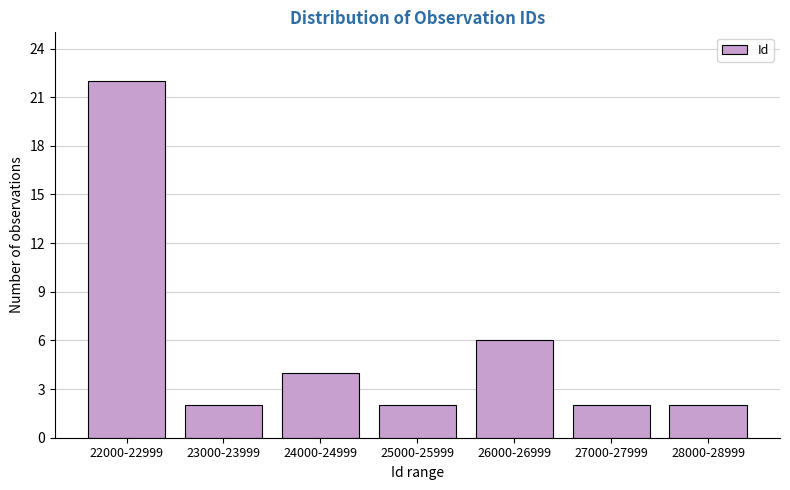

Reading left to right, transcribe all the data shown in this chart.

22	2	4	2	6	2	2